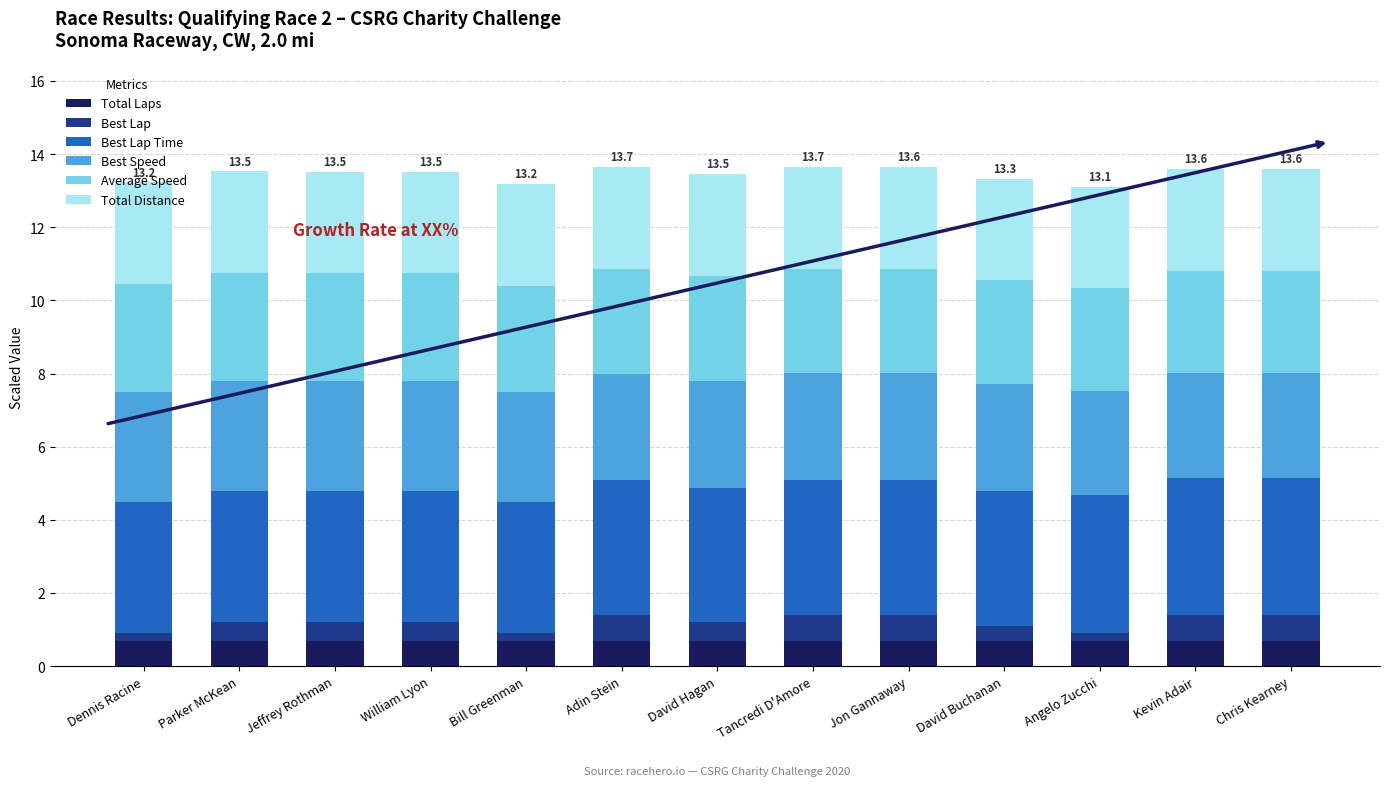

What is the total value across all series at Adin Stein?

13.7